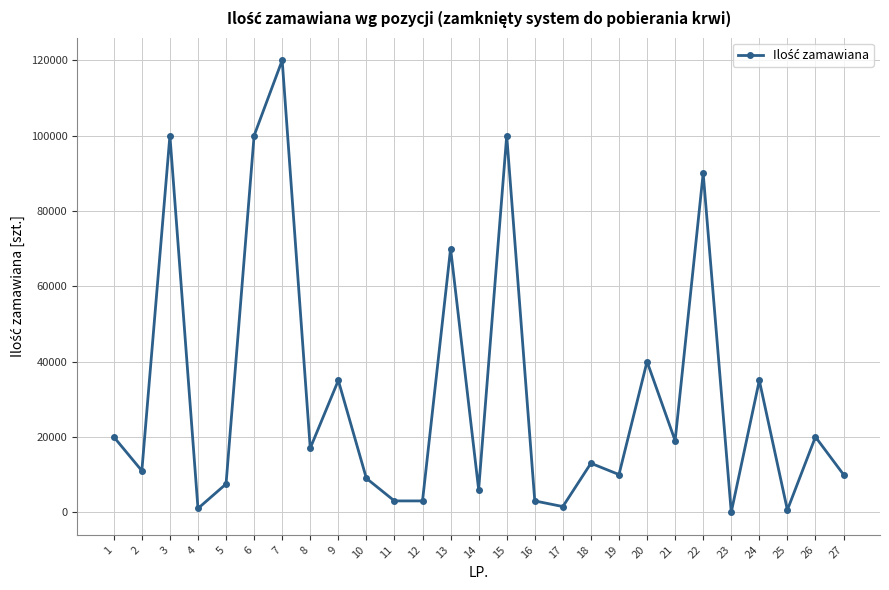

What value does the data have at 21, to the nearest 100?

19000